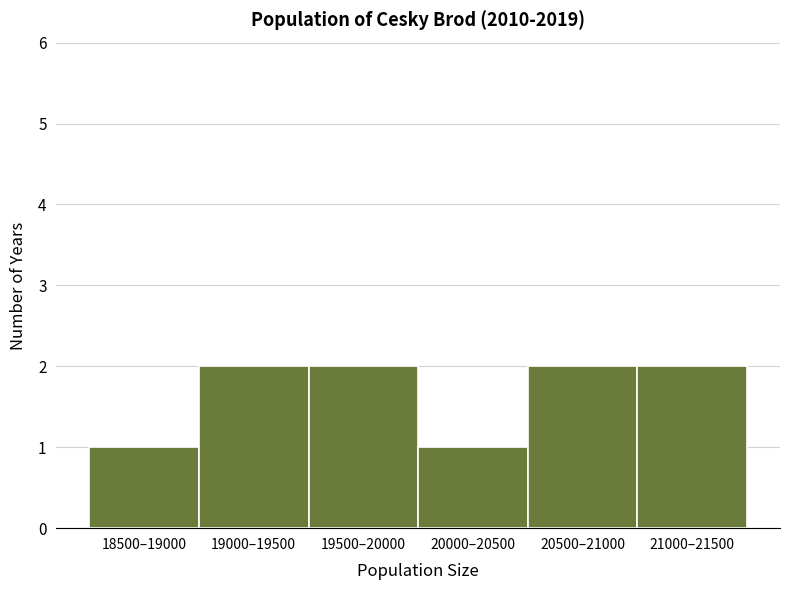

Reading right to left, transcribe all the data shown in this chart.

2	2	1	2	2	1